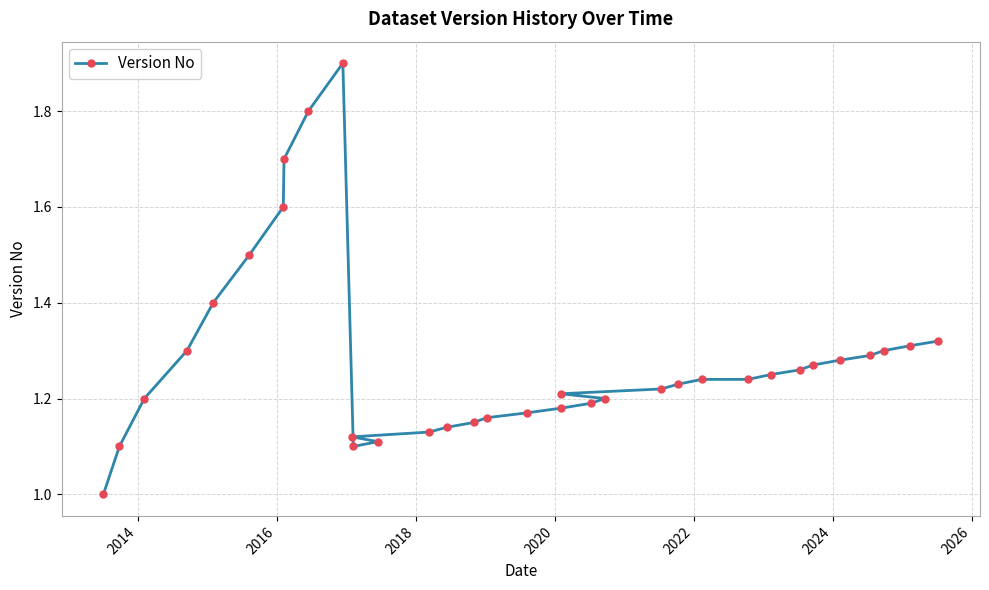

What is the difference between the second highest and second lowest values?

0.7